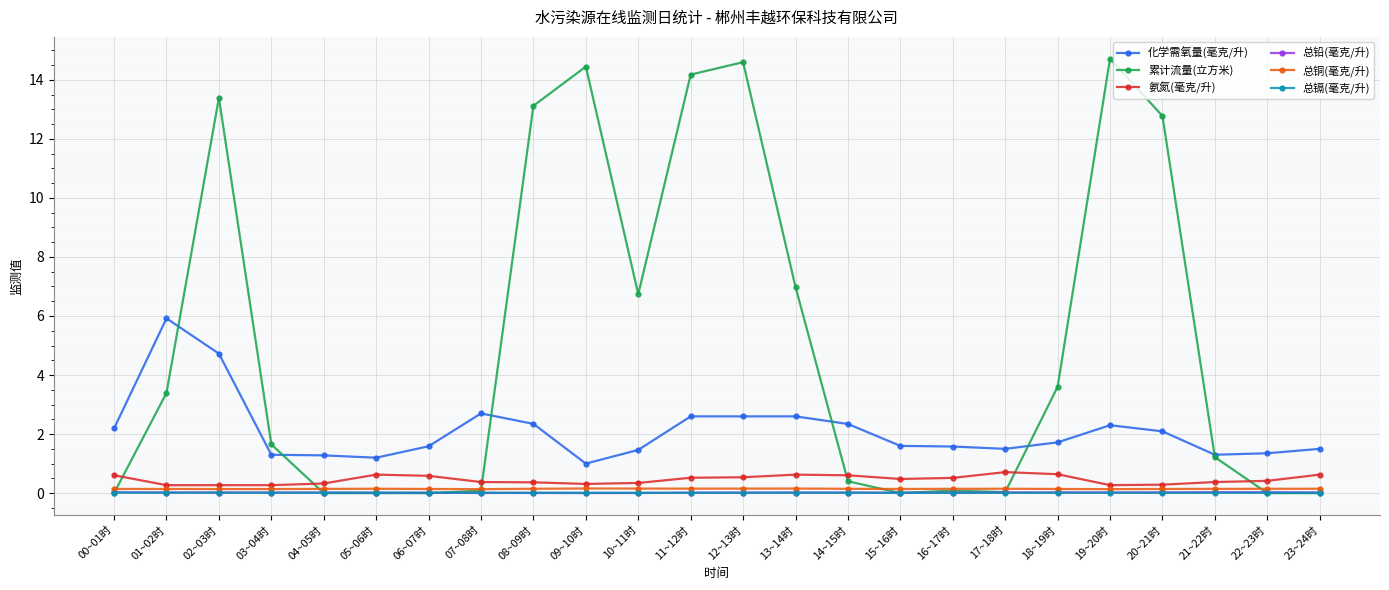

How many lines are shown in the chart?

6